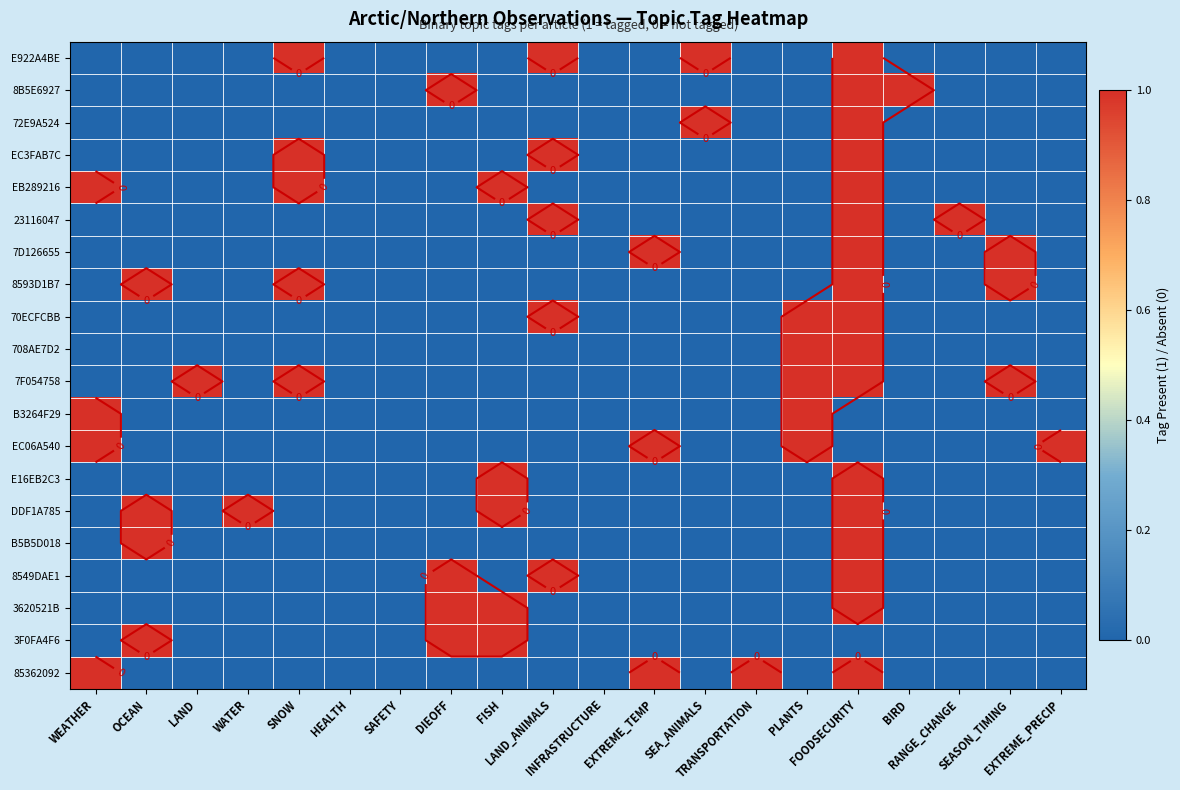

The E922A4BE series shows 1 at WATER. True or false?

False